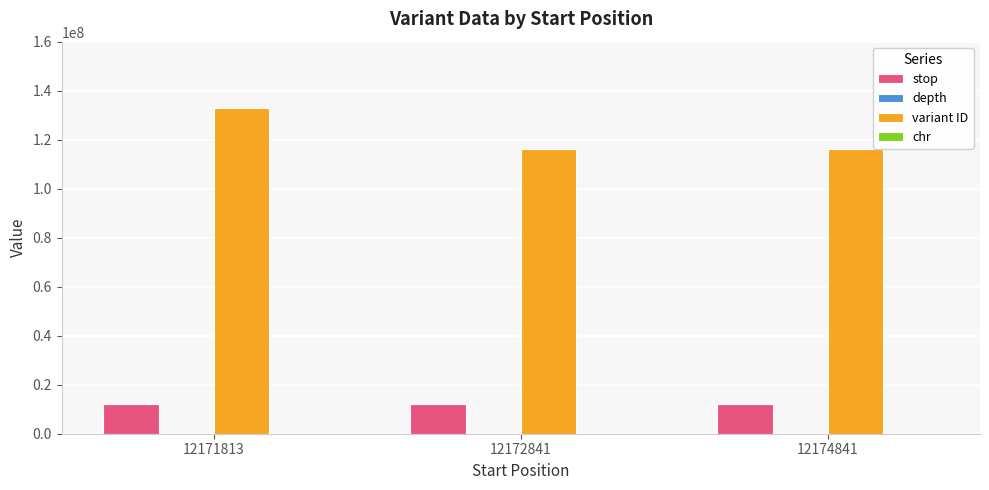

Is it true that stop equals 6190273 at 12172841?

False